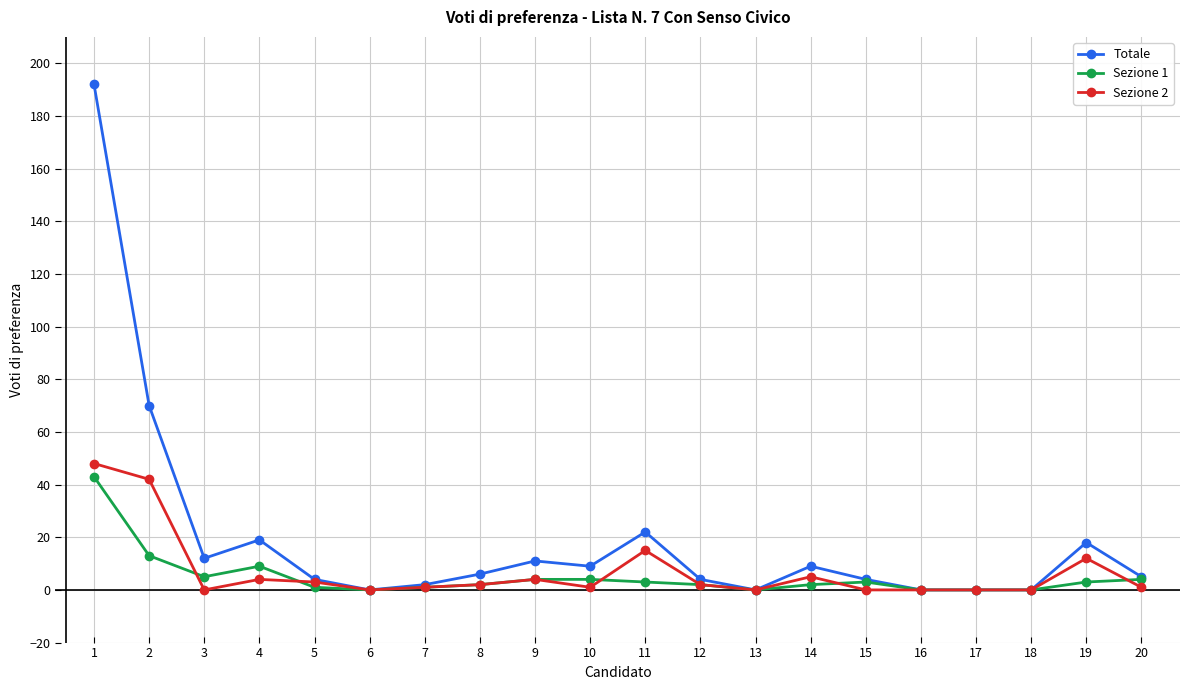

Reading left to right, transcribe all the data shown in this chart.

Totale: 1=192	2=70	3=12	4=19	5=4	6=0	7=2	8=6	9=11	10=9	11=22	12=4	13=0	14=9	15=4	16=0	17=0	18=0	19=18	20=5
Sezione 1: 1=43	2=13	3=5	4=9	5=1	6=0	7=1	8=2	9=4	10=4	11=3	12=2	13=0	14=2	15=3	16=0	17=0	18=0	19=3	20=4
Sezione 2: 1=48	2=42	3=0	4=4	5=3	6=0	7=1	8=2	9=4	10=1	11=15	12=2	13=0	14=5	15=0	16=0	17=0	18=0	19=12	20=1